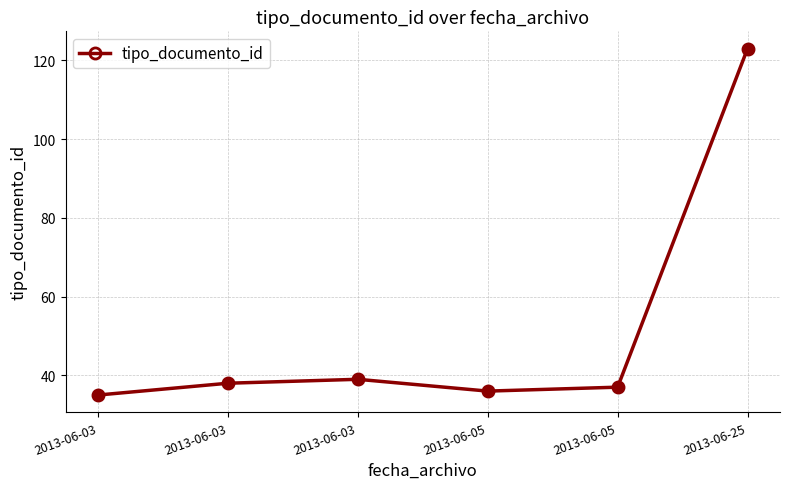

At which category does the chart reach its minimum across all series?

2013-06-03